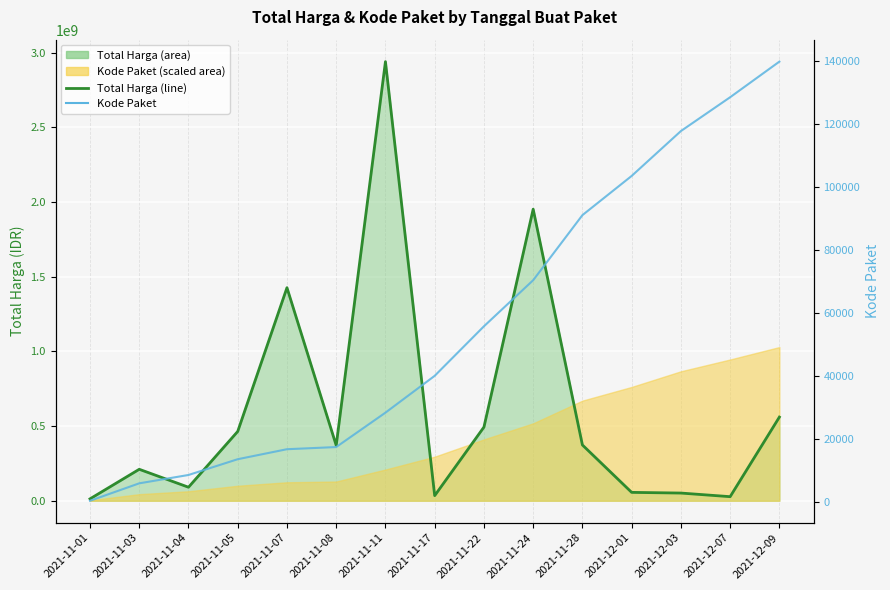

True or false: Kode Paket has a value of 139817 at 2021-12-09.

True